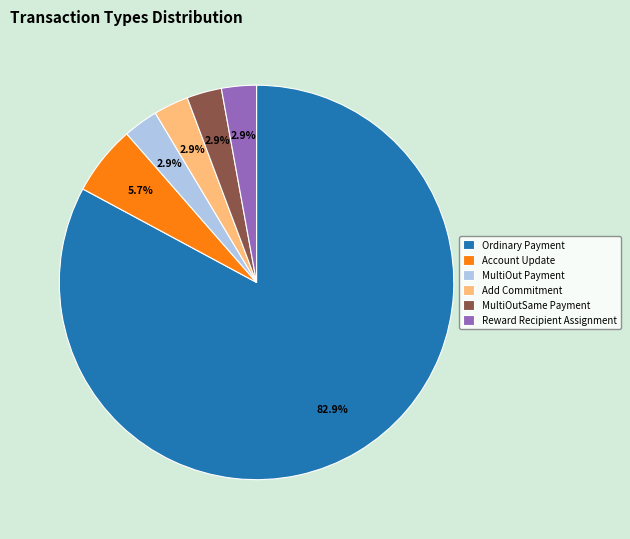

Which category has the biggest portion of the pie?

Ordinary Payment